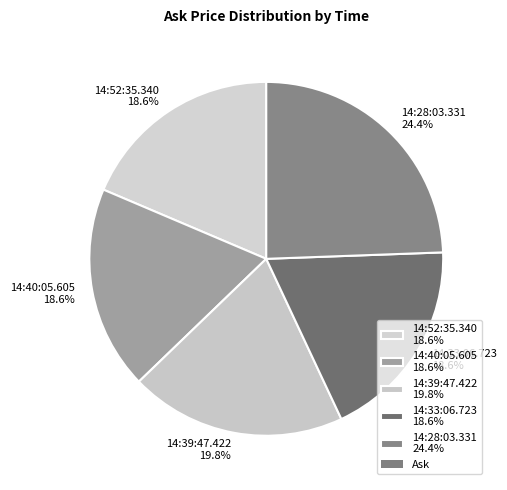

True or false: 14:28:03.331 accounts for 24% of the total.

True